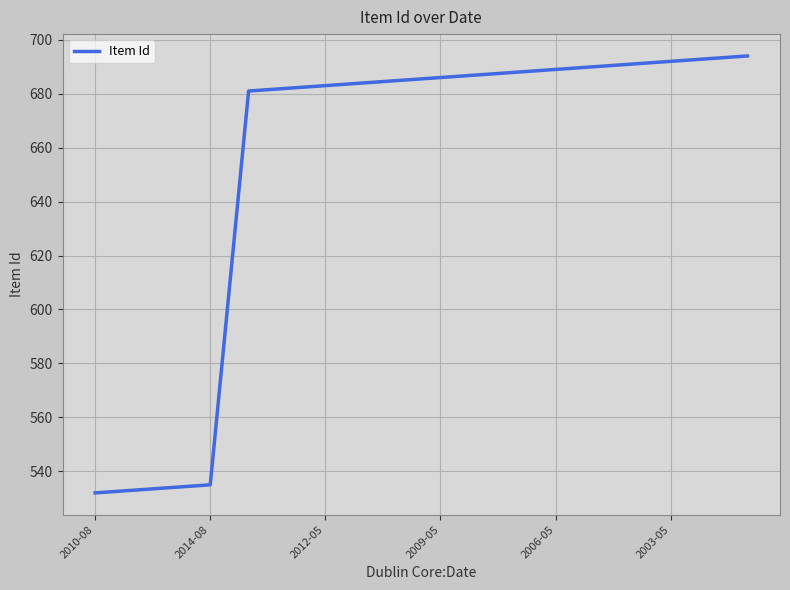

What is the maximum value shown in the chart?

694